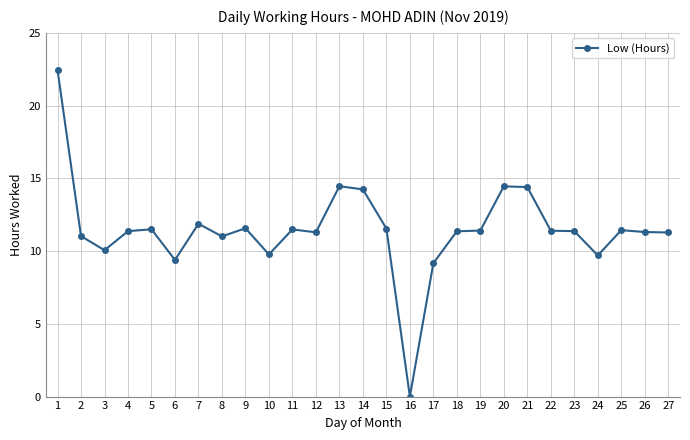

What is the difference between the second highest and second lowest values?

5.3